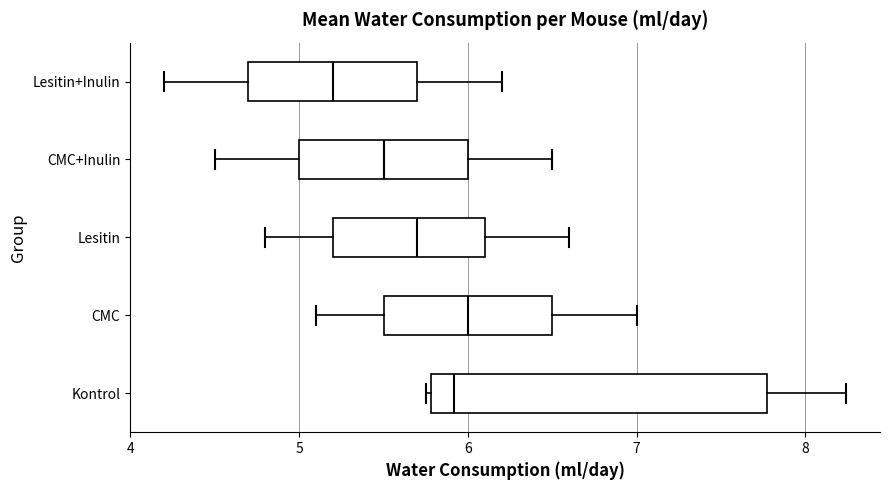

Where is the right edge of the box for Kontrol on the x-axis? The values are not printed on the chart, so give them approximately, as read against the axis.

7.8